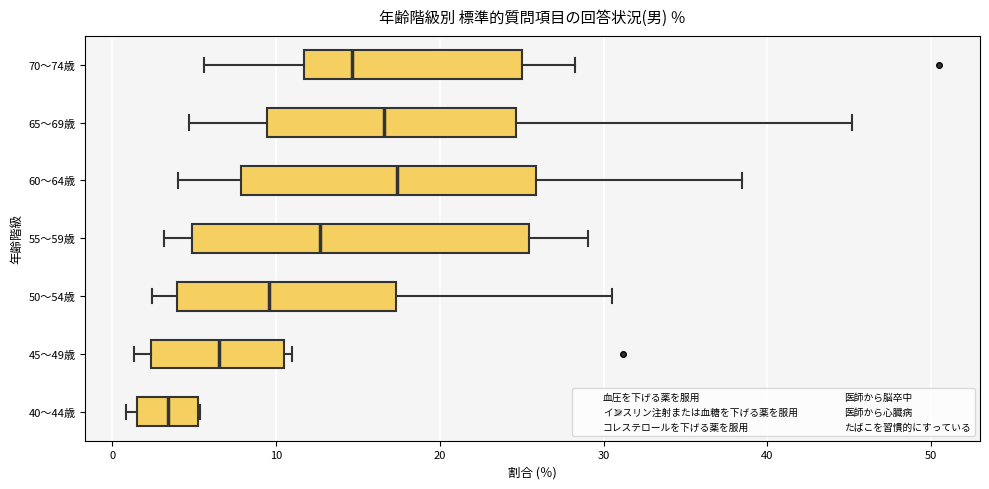

Reading bottom to top, transcribe this box plot: for each box, give where its median line is, the range the box spans, and where its two whiskers end, as read against the x-axis. The values are not printed on the chart, so give them approximately, as read against the axis.

40～44歳: median 3, box 1 to 5, whiskers 1 (just left of the box's left edge) to 5
45～49歳: median 6, box 2 to 11, whiskers 1 to 11 (just right of the box's right edge)
50～54歳: median 10, box 4 to 17, whiskers 2 to 31
55～59歳: median 13, box 5 to 25, whiskers 3 to 29
60～64歳: median 17, box 8 to 26, whiskers 4 to 38
65～69歳: median 17, box 9 to 25, whiskers 5 to 45
70～74歳: median 15, box 12 to 25, whiskers 6 to 28